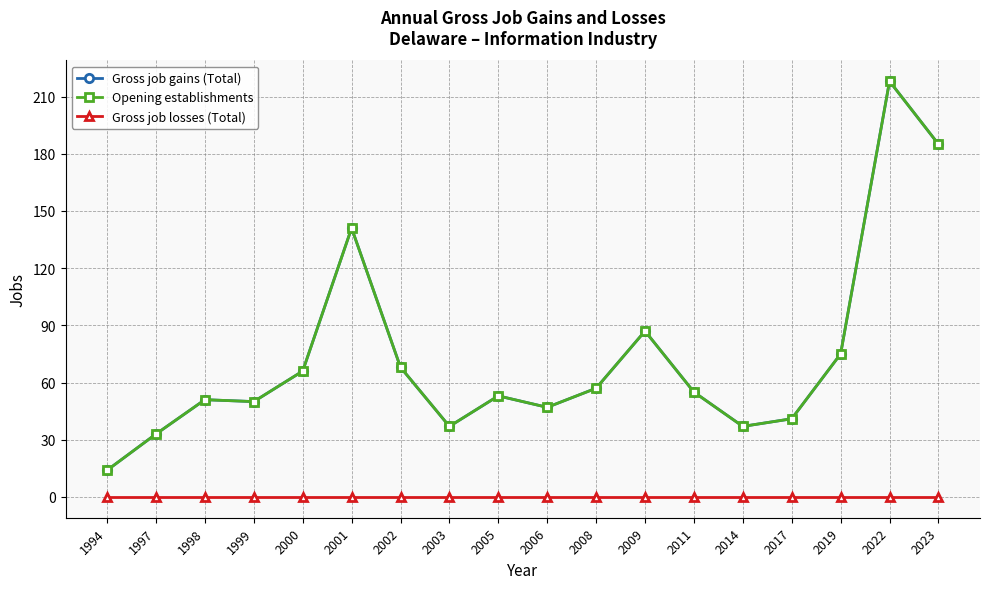

At which label does Gross job gains (Total) reach its minimum?

1994